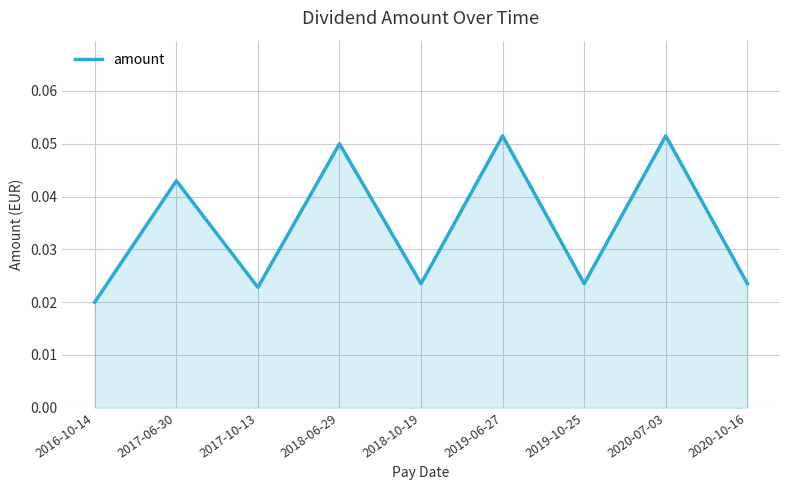

The chart shows a value of 0.0 at 2019-06-27. True or false?

False